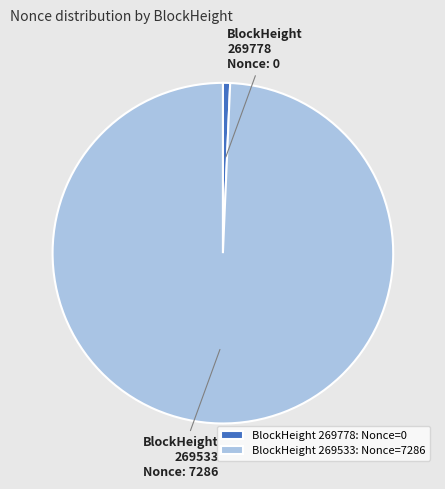

What is the smallest slice in the pie chart?

BlockHeight 269778: Nonce=0